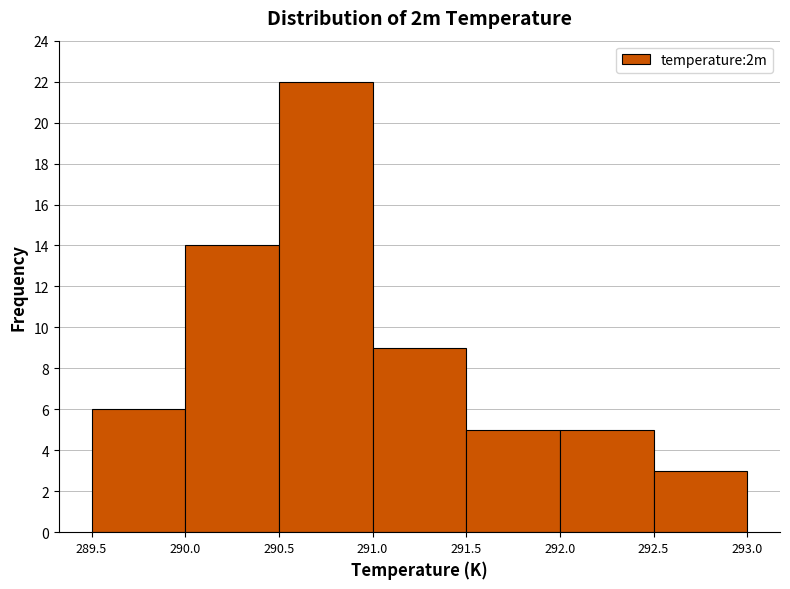

Reading left to right, transcribe this chart: for each bar, give the range it covers on the x-axis and its height. The values are not printed on the chart, so give them approximately, as read against the axis.

289.5 to 290.0: 6
290.0 to 290.5: 14
290.5 to 291.0: 22
291.0 to 291.5: 9
291.5 to 292.0: 5
292.0 to 292.5: 5
292.5 to 293.0: 3